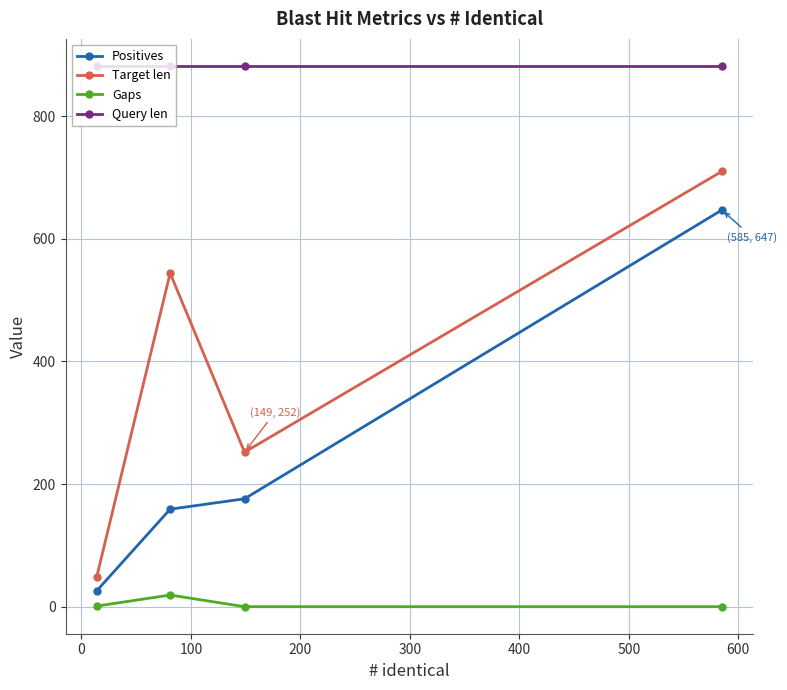

What are all the series names shown in the legend?

Positives, Target len, Gaps, Query len